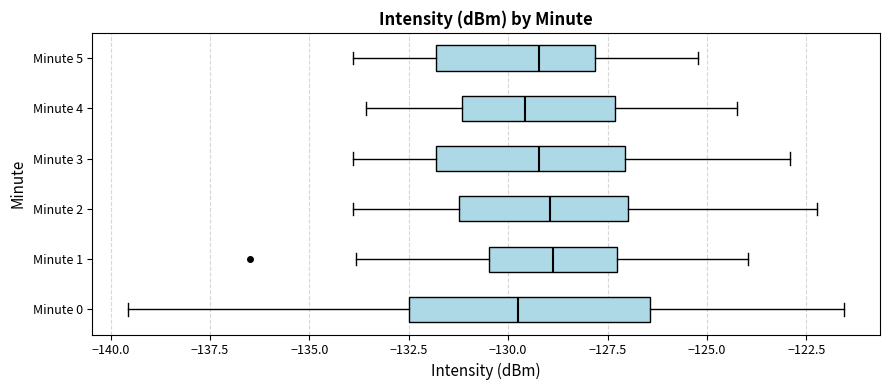

Which box is the widest, from its left edge to its right edge?

Minute 0